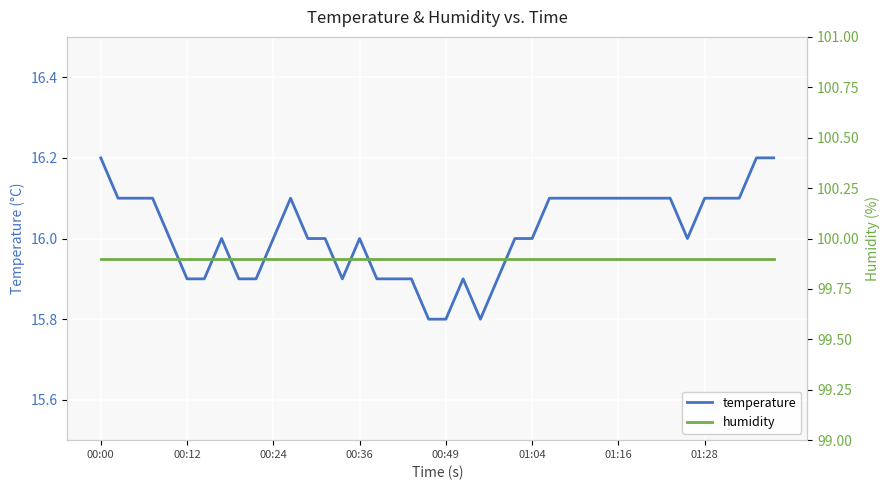

Is it true that temperature equals 23.9 at 01:04?

False